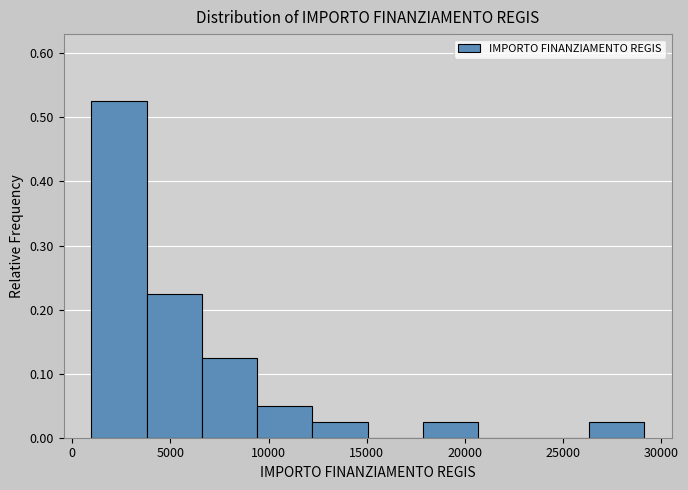

What is the height of the bar covering 1000 to 4000 on the x-axis? Neither the bar edges nor the heights are printed on the chart, so give them approximately, as read against the axes.

0.53